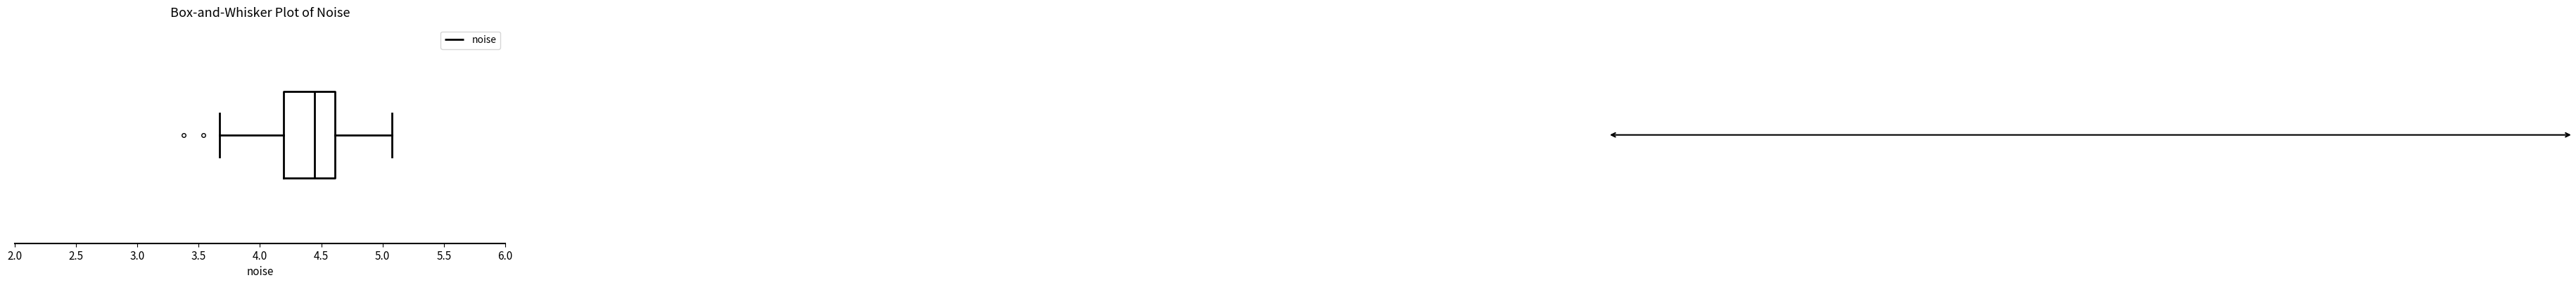

Read this box plot against the x-axis: the position of the median line, the range covered by the box, and the ends of both whiskers. The values are not printed on the chart, so give them approximately, as read against the axis.

median 4.45, box 4.20 to 4.60, whiskers 3.65 to 5.10